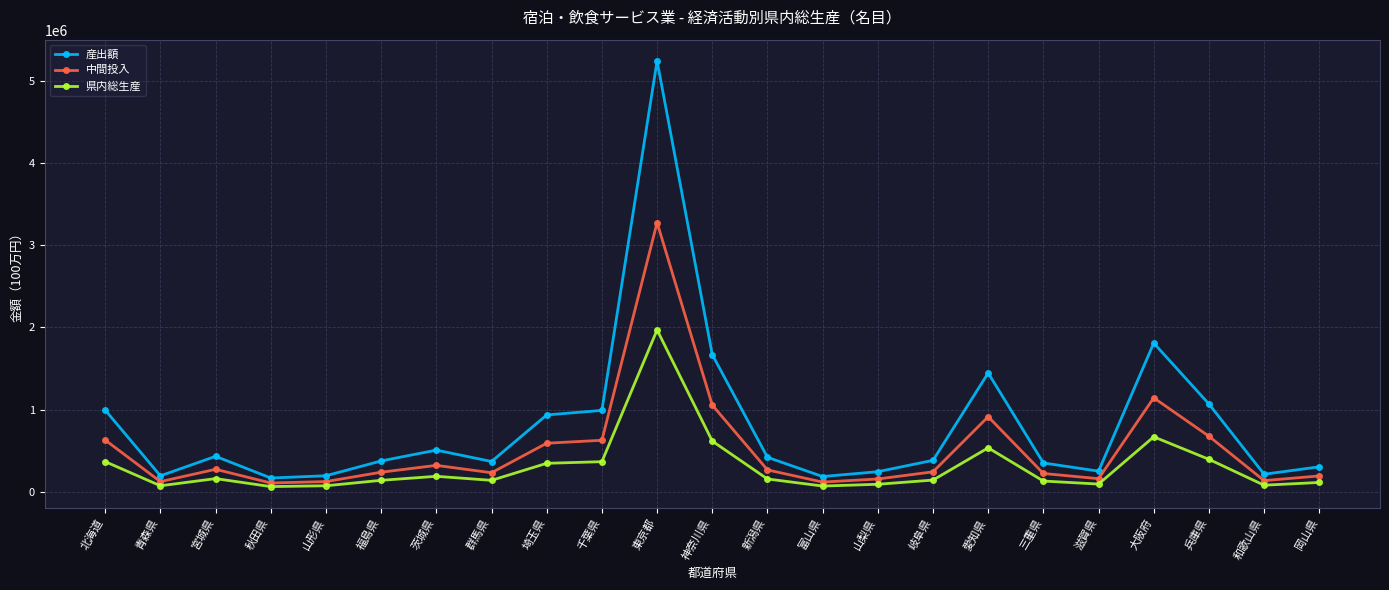

True or false: 県内総生産 and 産出額 cross at least once.

False